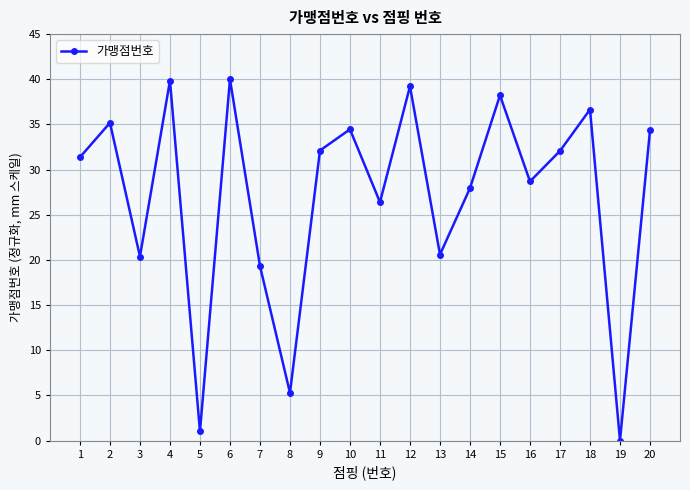

Between 6 and 9, which is larger?

6